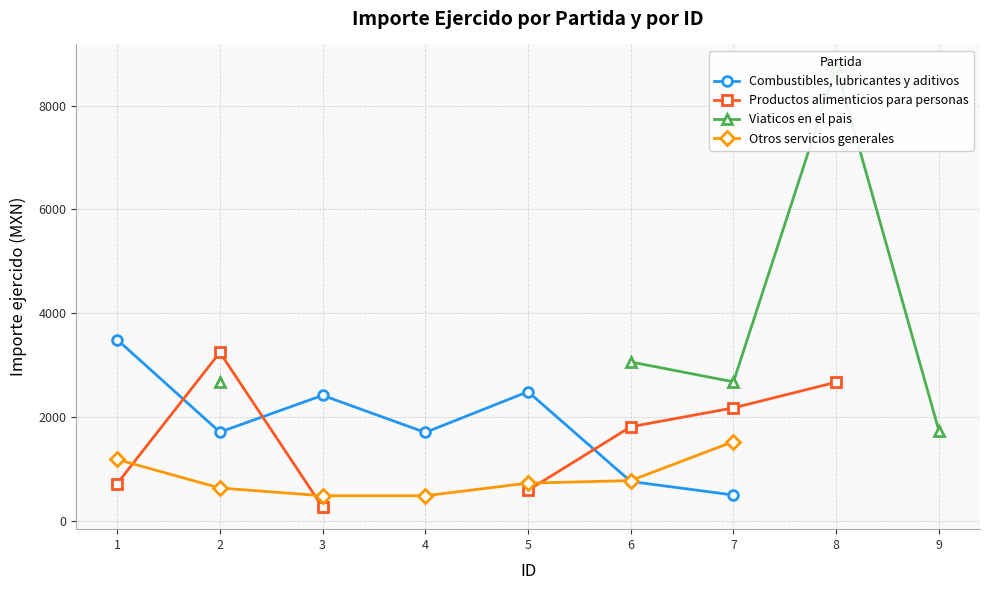

True or false: Productos alimenticios para personas has a value of 1015.9 at 1.

False